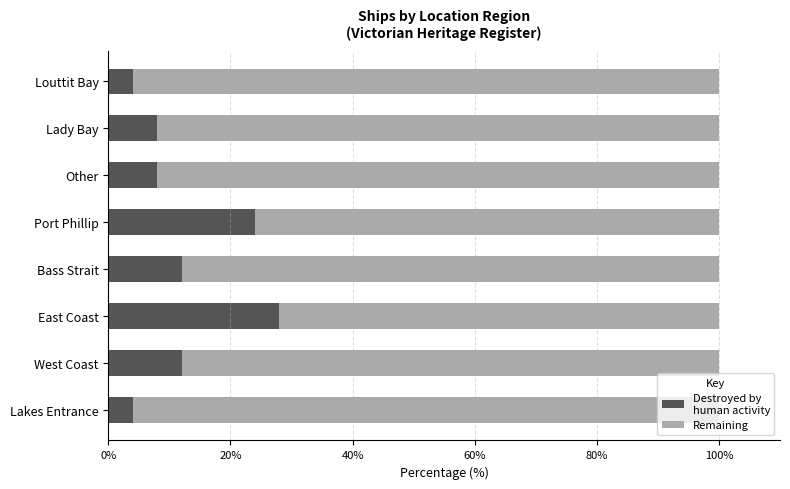

What is the total value across all series at Port Phillip?

100.0